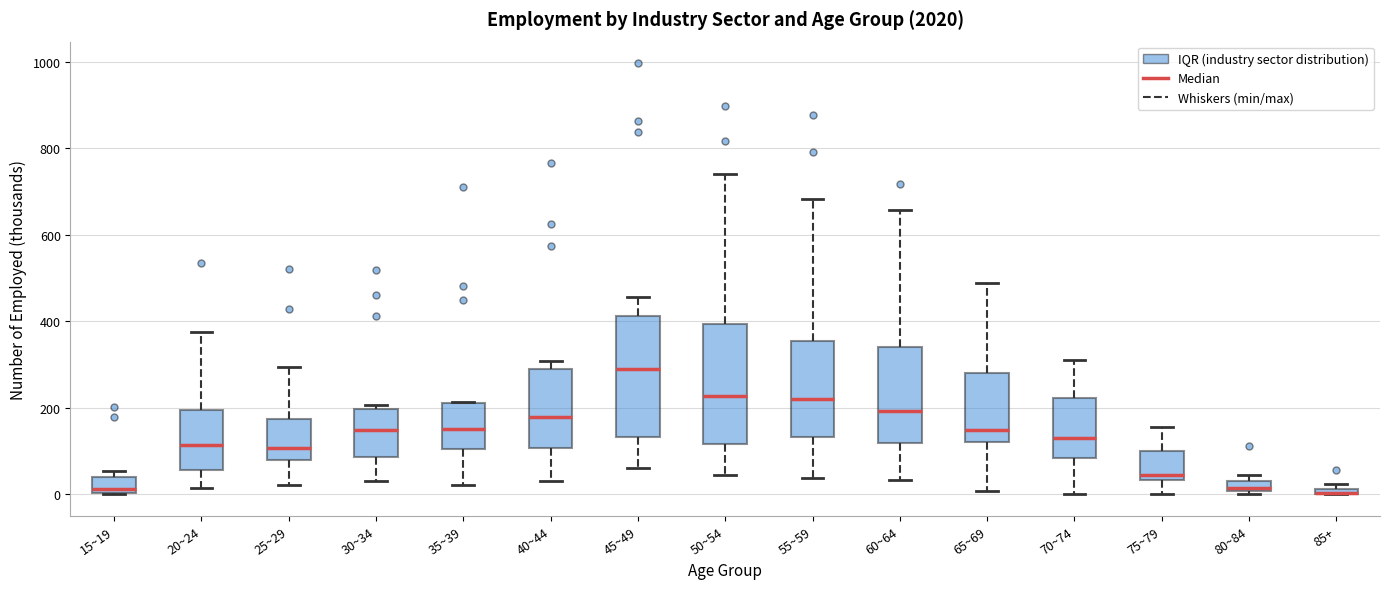

Where does the upper whisker of the box for 55~59 end on the y-axis? The values are not printed on the chart, so give them approximately, as read against the axis.

680